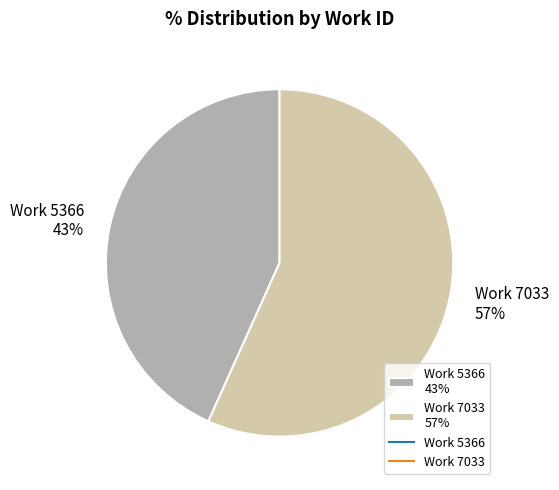

To the nearest percent, what percentage of the pie is Work 7033?

57%